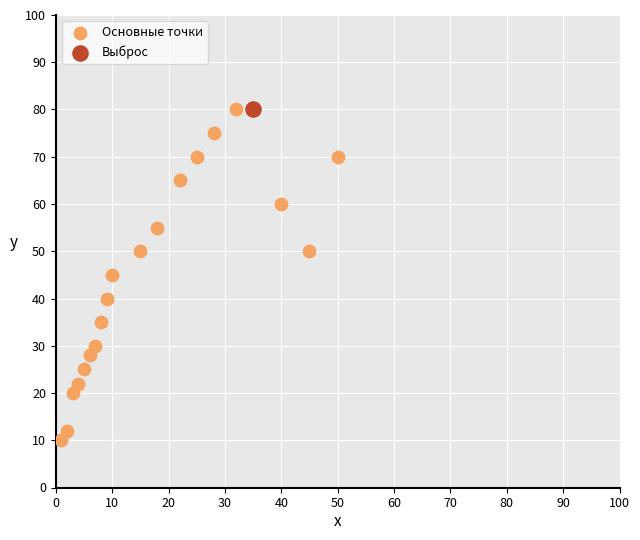

What are all the series names shown in the legend?

Основные точки, Выброс